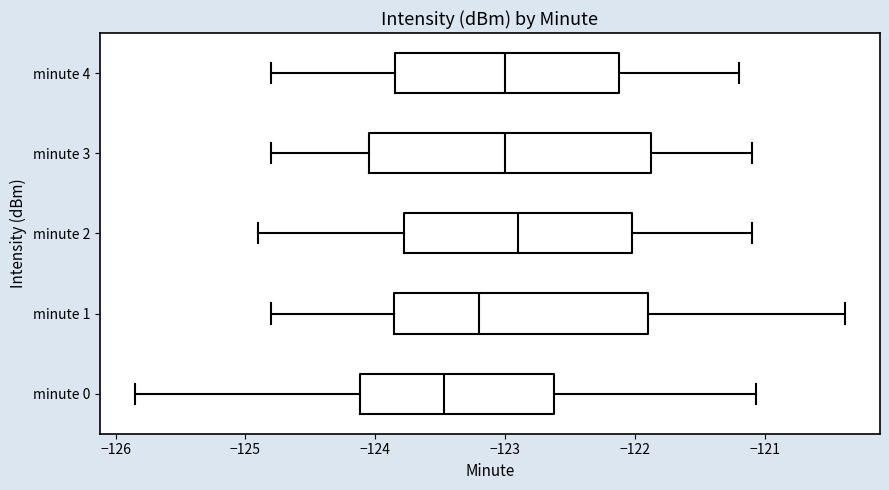

Reading bottom to top, read every box against the x-axis: the position of its median line, the range the box covers, and the ends of its whiskers. The values are not printed on the chart, so give them approximately, as read against the axis.

minute 0: median -123.5, box -124.1 to -122.6, whiskers -125.8 to -121.1
minute 1: median -123.2, box -123.9 to -121.9, whiskers -124.8 to -120.4
minute 2: median -122.9, box -123.8 to -122.0, whiskers -124.9 to -121.1
minute 3: median -123.0, box -124.0 to -121.9, whiskers -124.8 to -121.1
minute 4: median -123.0, box -123.8 to -122.1, whiskers -124.8 to -121.2